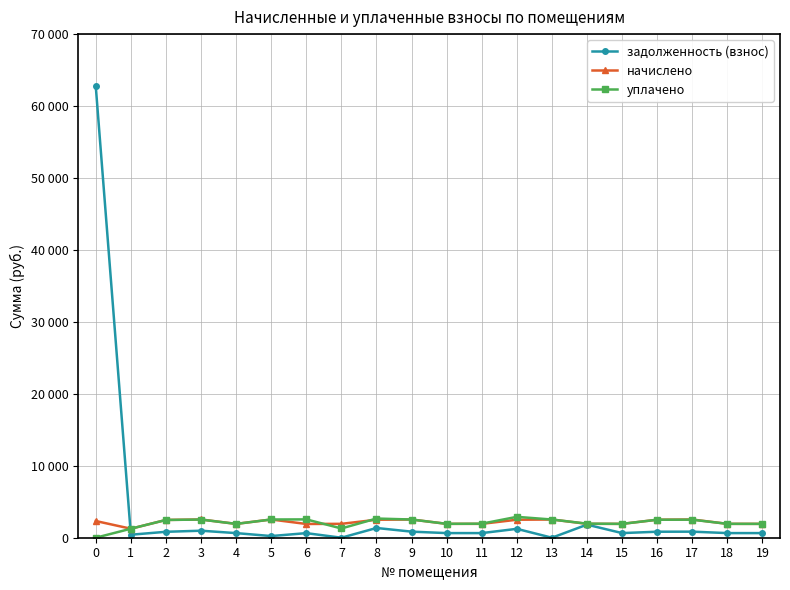

What are all the series names shown in the legend?

задолженность (взнос), начислено, уплачено